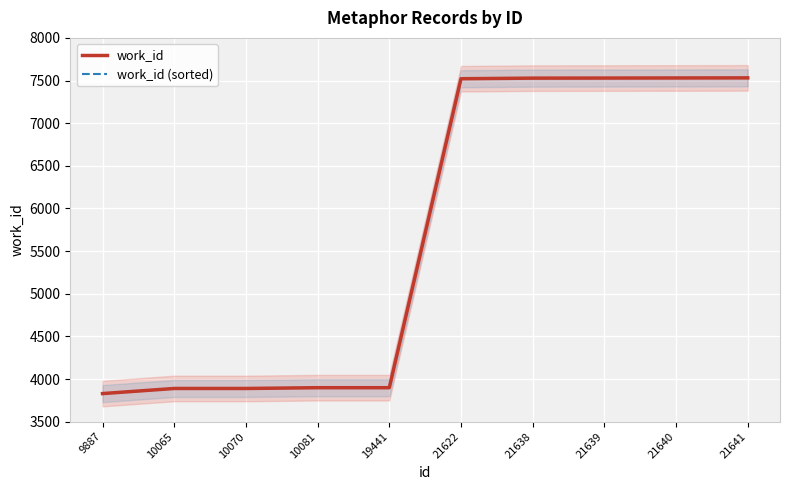

How many values in the work_id series exceed 7521?

4